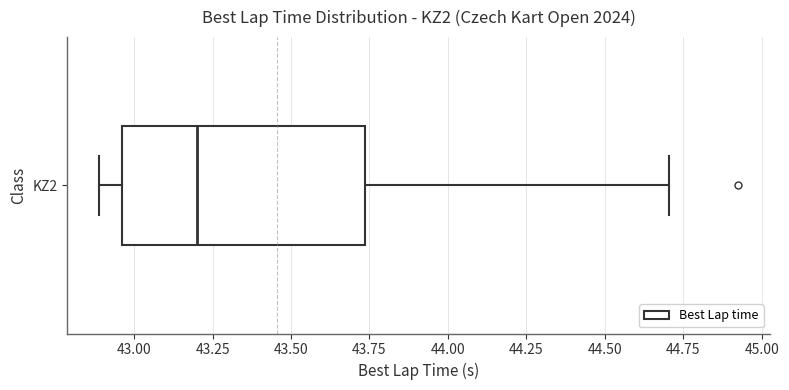

Where is the right edge of the box for KZ2 on the x-axis? The values are not printed on the chart, so give them approximately, as read against the axis.

43.75